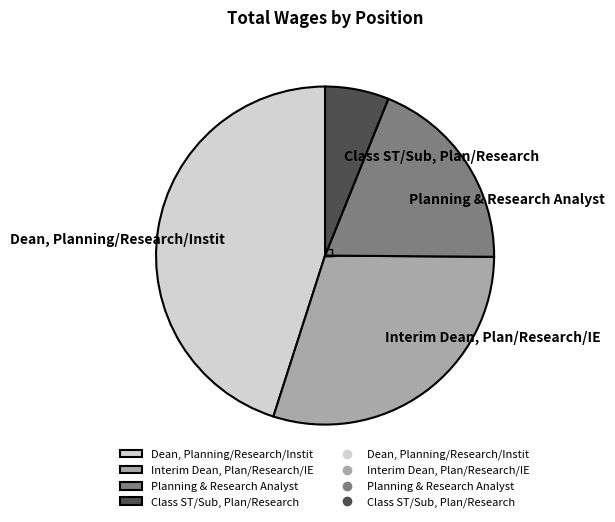

Which slice is the smallest?

Class ST/Sub, Plan/Research